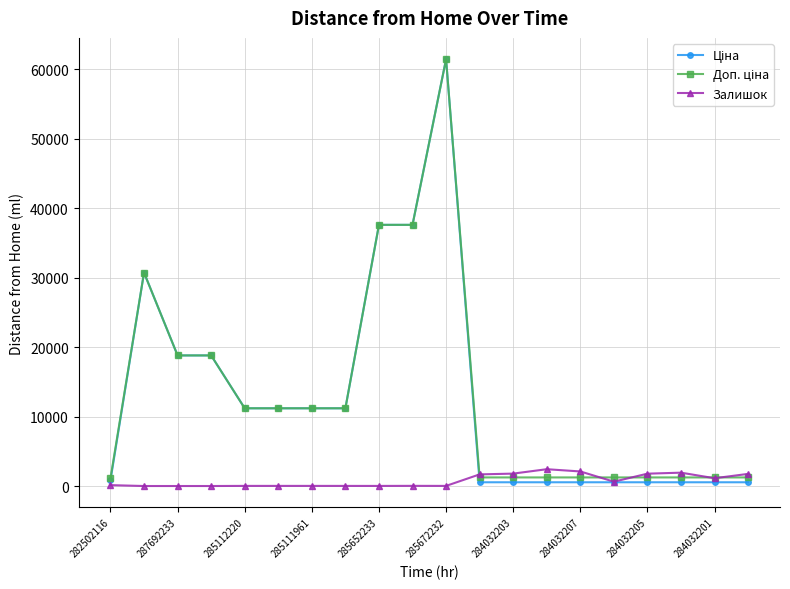

What is the maximum value for Залишок?

2419.0